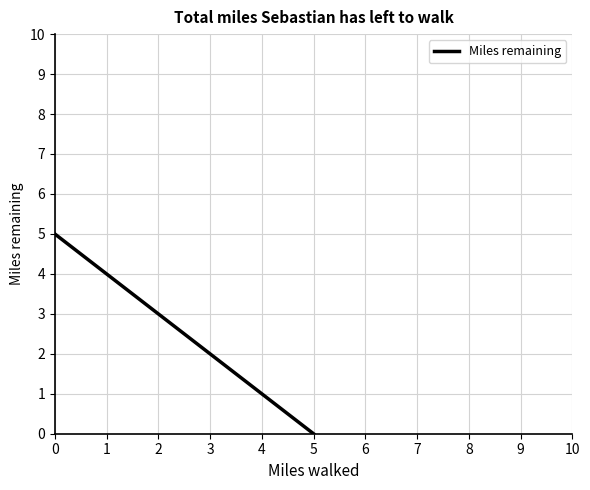

List the labels in order of value, smallest first.

5, 0